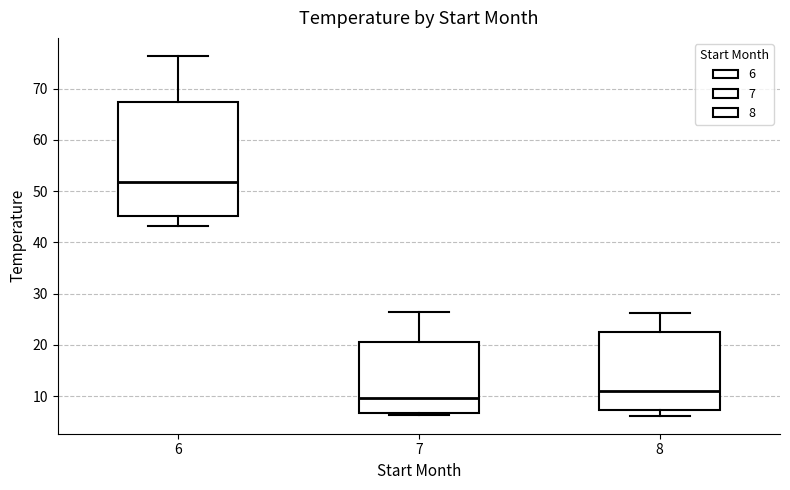

Reading left to right, read every box against the y-axis: the position of its median line, the range the box covers, and the ends of its whiskers. The values are not printed on the chart, so give them approximately, as read against the axis.

6: median 52, box 45 to 67, whiskers 43 to 76
7: median 10, box 7 to 21, whiskers 6 to 27
8: median 11, box 7 to 23, whiskers 6 to 26